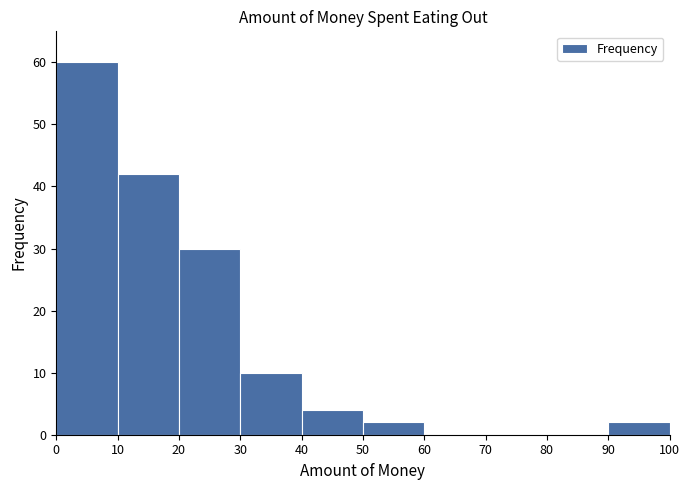

Reading left to right, list every bar in this chart as the range it spans on the x-axis followed by its height. The values are not printed on the chart, so give them approximately, as read against the axis.

0 to 10: 60
10 to 20: 42
20 to 30: 30
30 to 40: 10
40 to 50: 4
50 to 60: 2
60 to 70: 0
70 to 80: 0
80 to 90: 0
90 to 100: 2